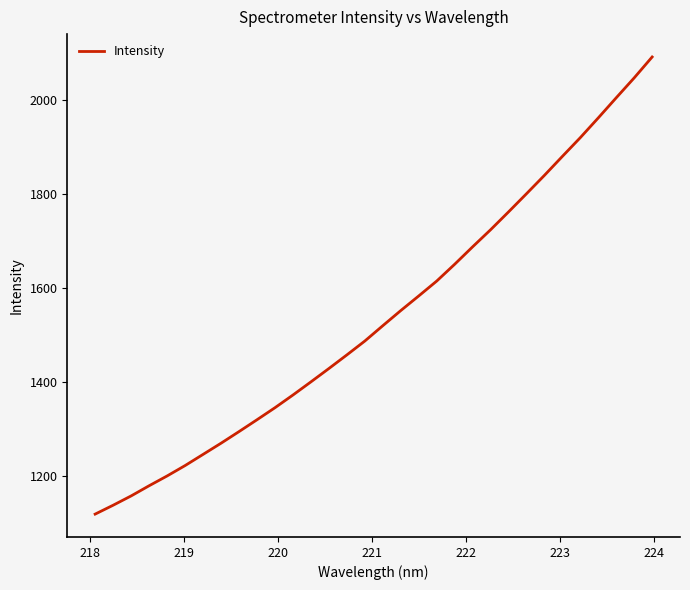

What is the minimum value shown in the chart?

1118.8